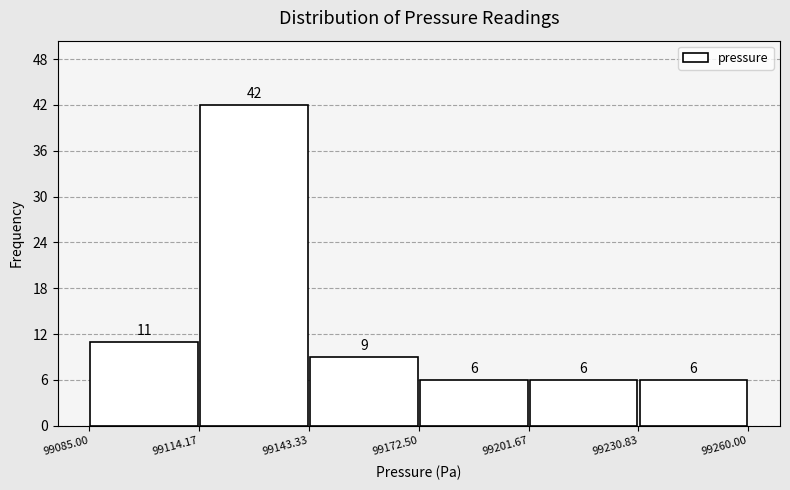

Reading left to right, transcribe this chart: for each bar, give the range it covers on the x-axis and its height.

99085.00 to 99114.17: 11
99114.17 to 99143.33: 42
99143.33 to 99172.50: 9
99172.50 to 99201.67: 6
99201.67 to 99230.83: 6
99230.83 to 99260.00: 6